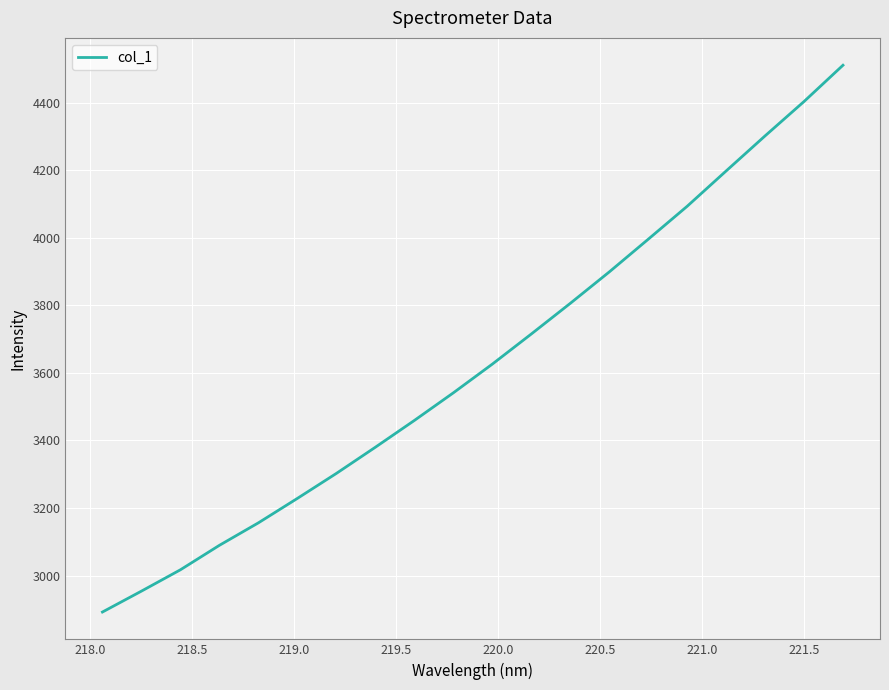

What is the minimum value shown in the chart?

2891.9